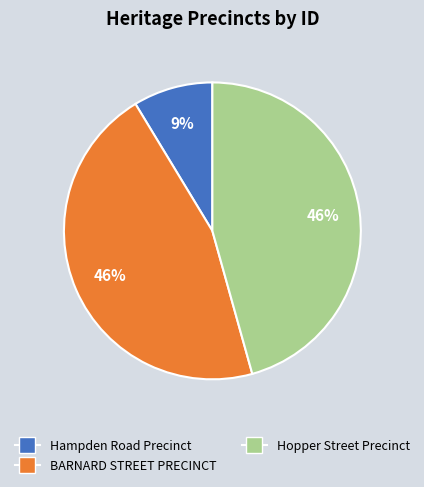

Approximately how many times larger is the value at BARNARD STREET PRECINCT compared to Hopper Street Precinct?

1.0